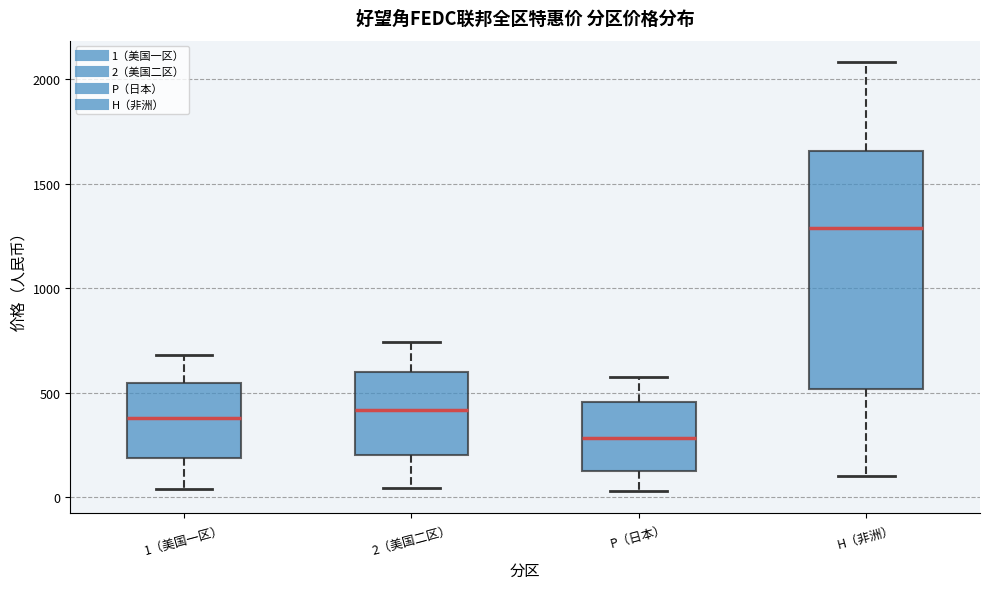

Reading left to right, transcribe this box plot: for each box, give where its median line is, the range the box spans, and where its two whiskers end, as read against the y-axis. The values are not printed on the chart, so give them approximately, as read against the axis.

1（美国一区）: median 400, box 200 to 550, whiskers 50 to 700
2（美国二区）: median 400, box 200 to 600, whiskers 50 to 750
P（日本）: median 300, box 150 to 450, whiskers 50 to 600
H（非洲）: median 1300, box 500 to 1650, whiskers 100 to 2100